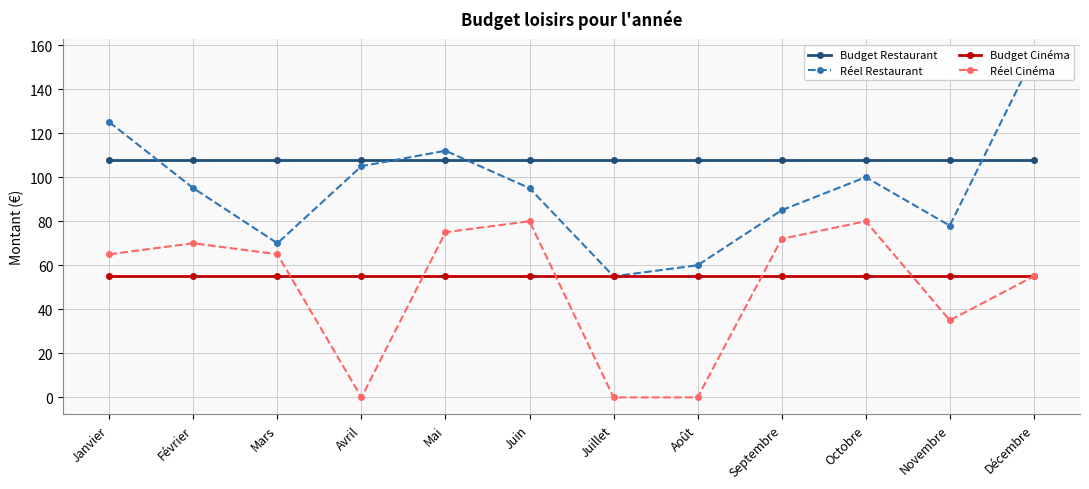

True or false: Budget Cinéma has more than 2 points higher than both neighbors.

False